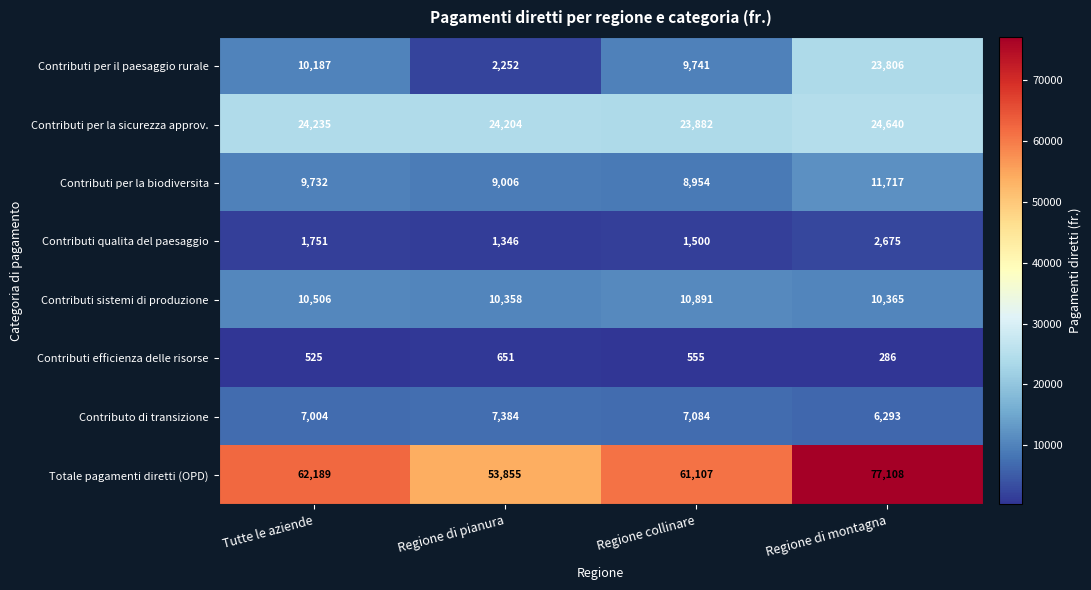

Between Regione di pianura and Regione collinare, which series saw the biggest shift?

Contributi per il paesaggio rurale